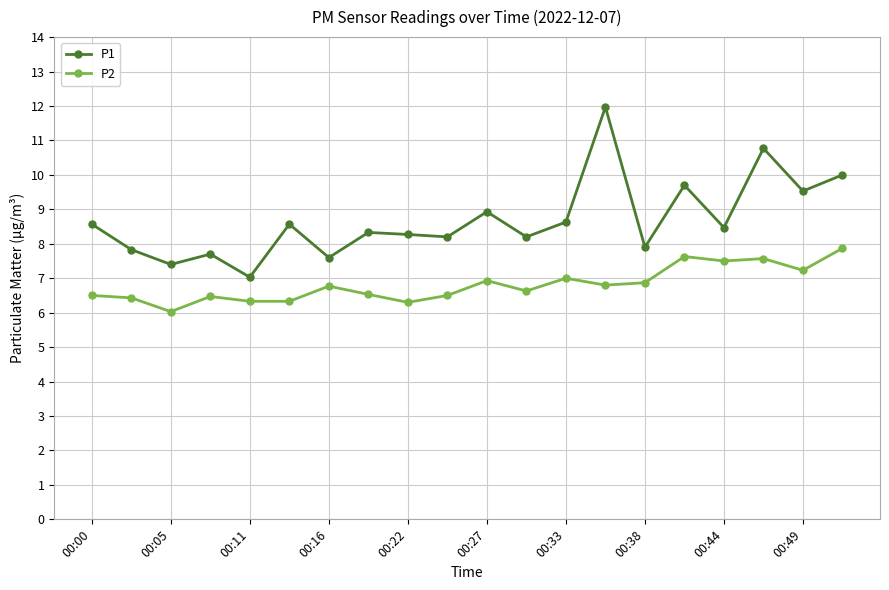

How many interior local peaks does the P1 series have?

7